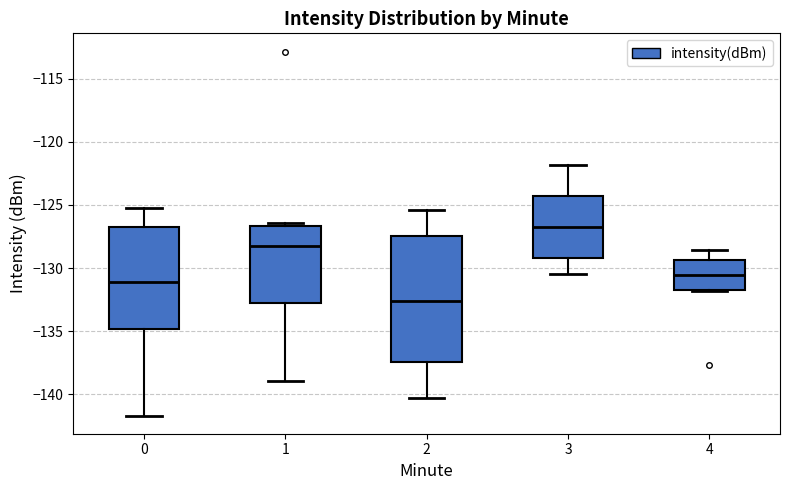

Which box is the tallest, from its lower edge to its upper edge?

2